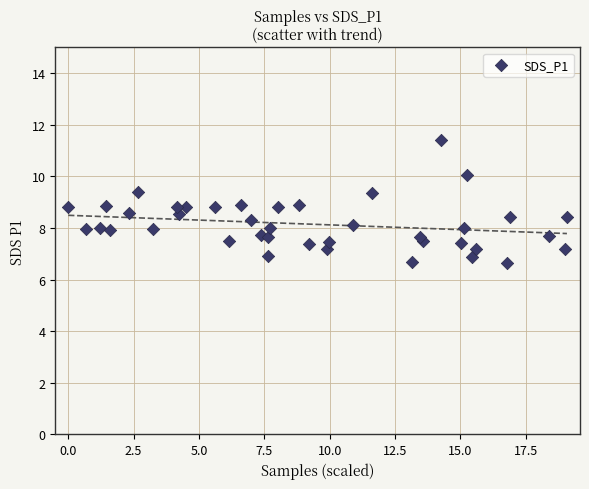

What is the range of X values (max minus min)?

19.1